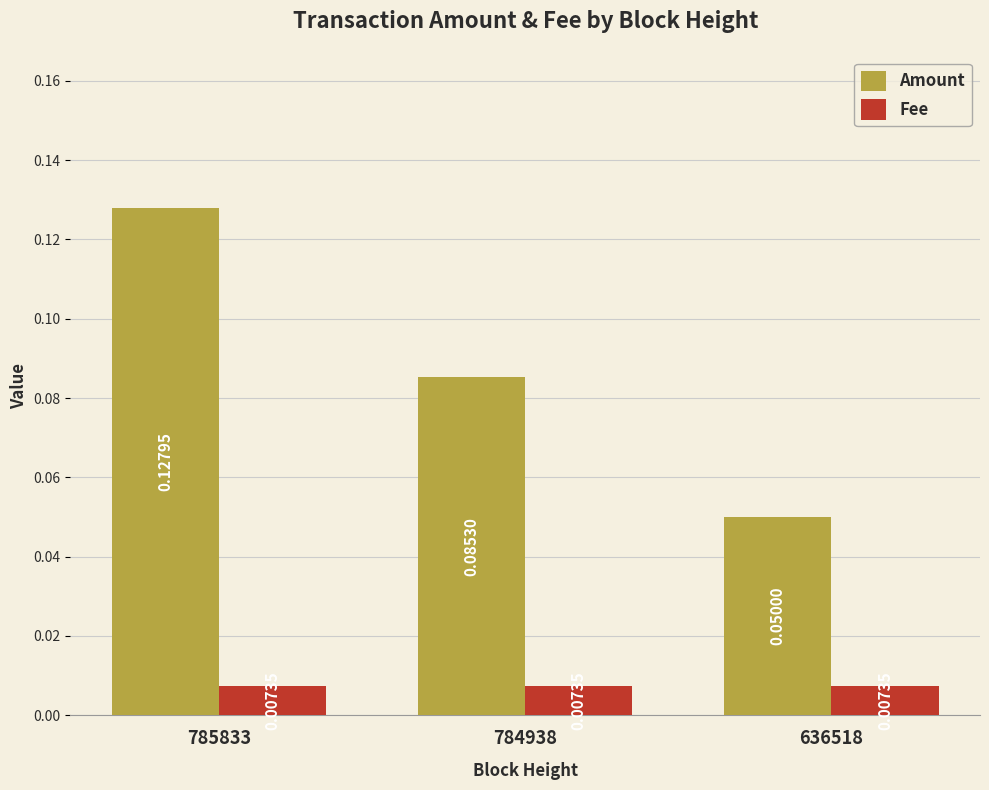

How many series are shown in this chart?

2